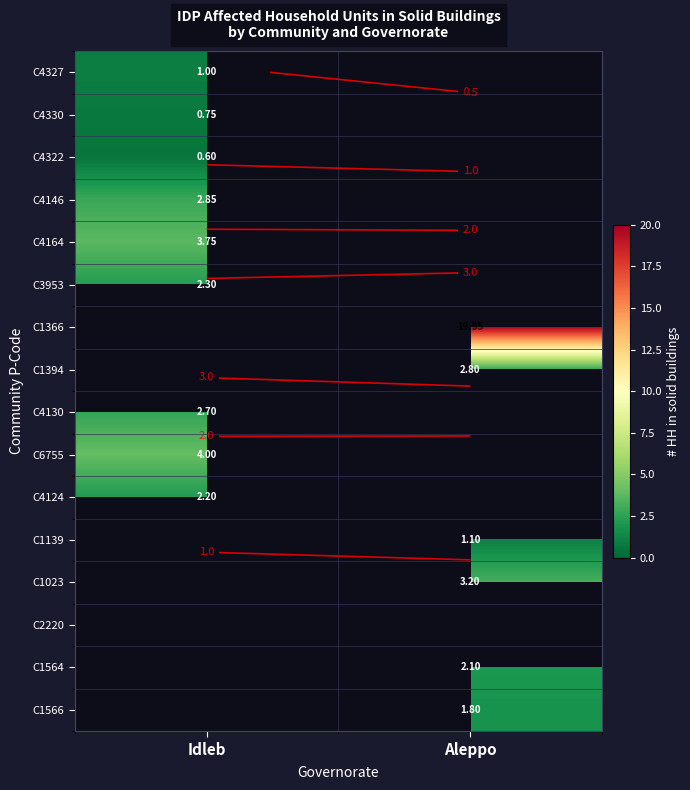

What is the sum of the C4124 values at Aleppo and Idleb?

2.2